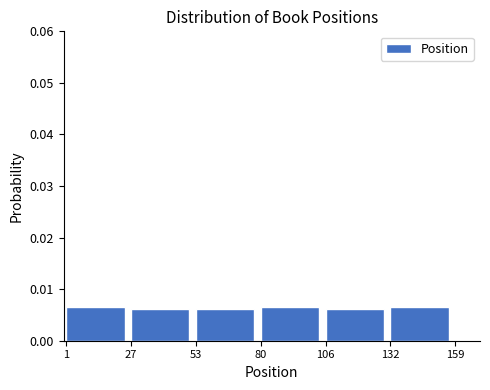

Reading left to right, transcribe this chart: for each bar, give the range it covers on the x-axis and its height. The values are not printed on the chart, so give them approximately, as read against the axis.

1 to 27: 0.006
27 to 53: 0.006
53 to 80: 0.006
80 to 106: 0.006
106 to 132: 0.006
132 to 159: 0.006